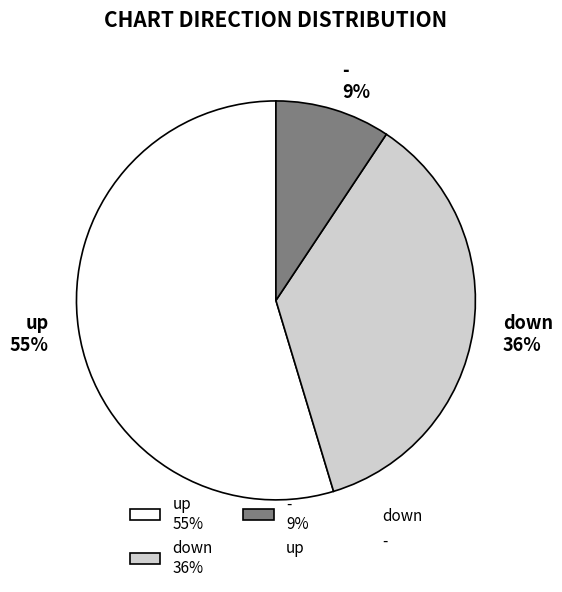

Rank the categories by value from lowest to highest.

-, down, up